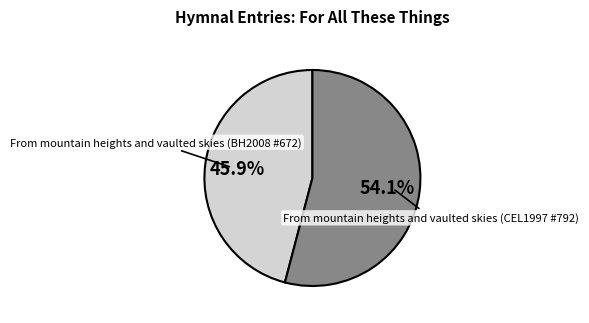

Is there any slice that represents more than half of the pie?

Yes